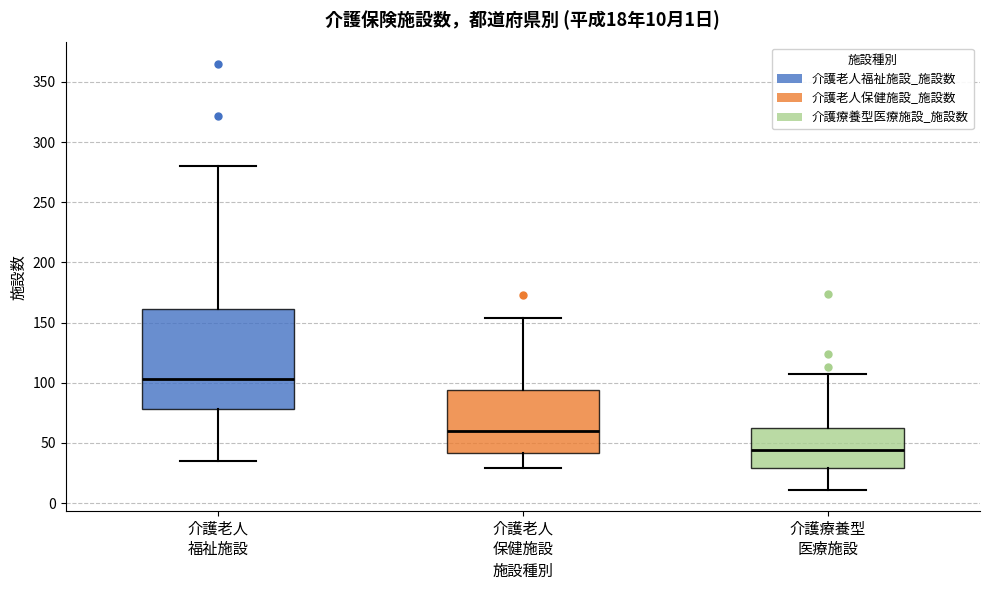

Which box has the lowest median line?

介護療養型 医療施設